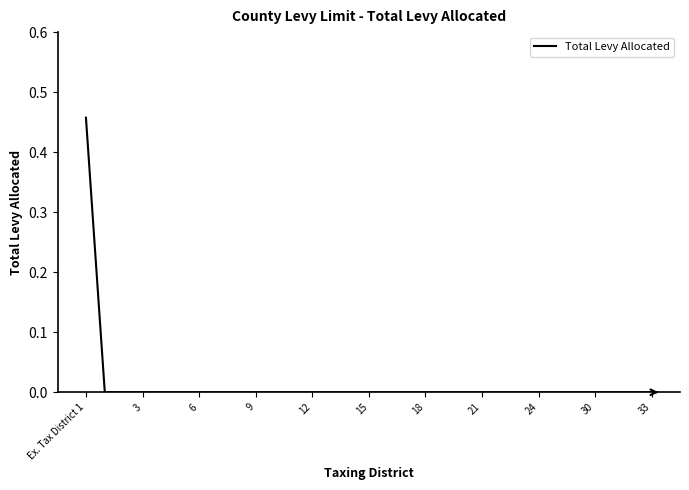

What is the difference between the maximum and minimum values?

0.5